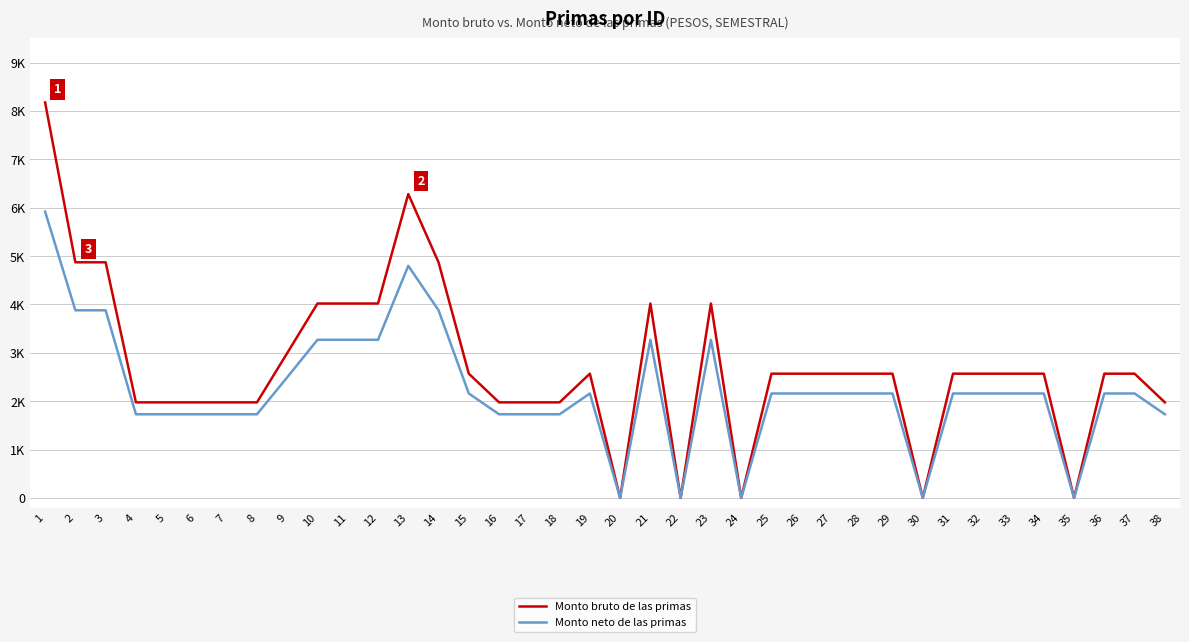

At which label is Monto neto de las primas closest to 2959?

10